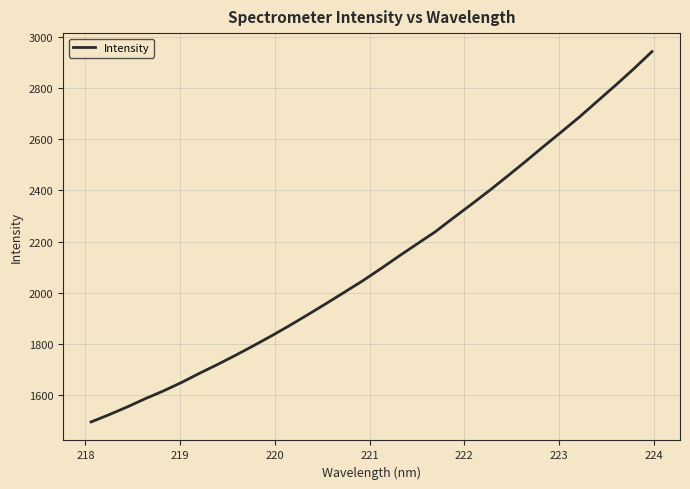

Reading left to right, list all the values displayed in this chart.

1496.1	1524.5	1554.8	1587.1	1617.3	1650.5	1686.4	1721.0	1757.1	1794.8	1833.6	1874.0	1916.2	1959.0	2002.9	2046.9	2094.3	2143.1	2190.6	2237.7	2291.9	2344.9	2399.0	2455.4	2512.6	2571.4	2629.0	2687.4	2749.6	2811.3	2875.2	2941.8